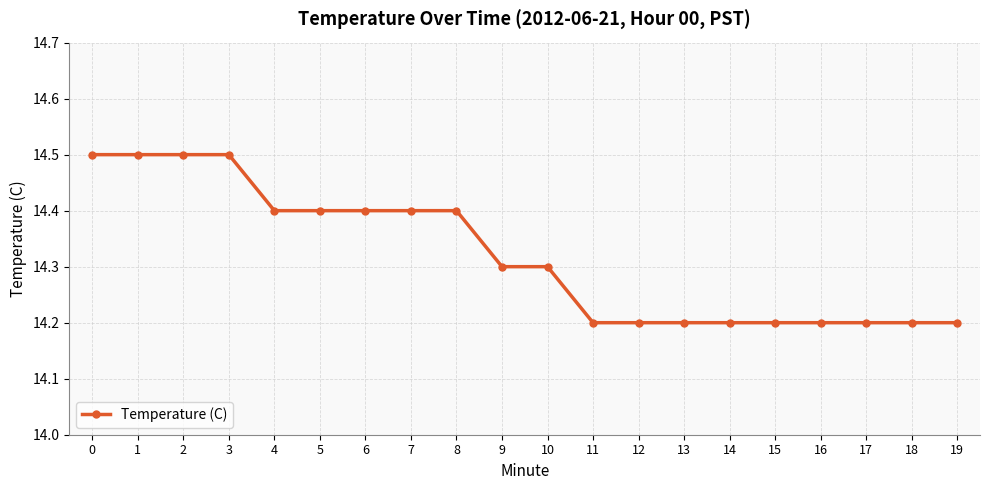

Count the values in the range 14 to 15.

20